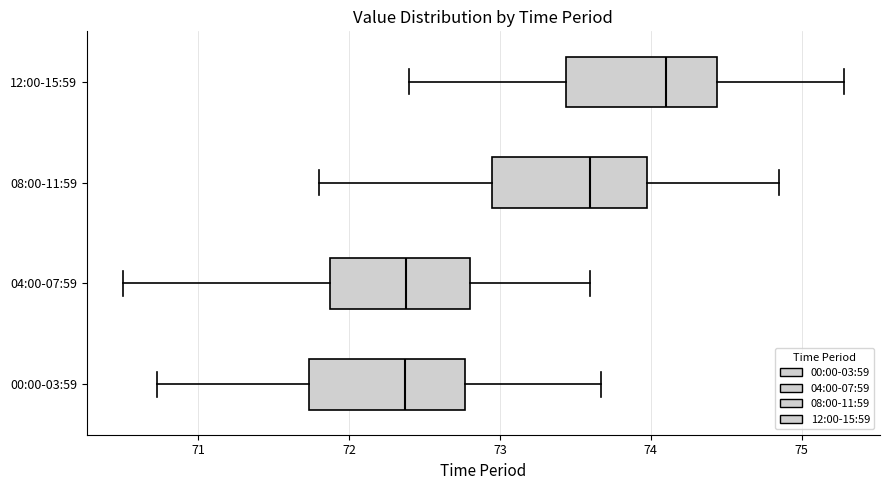

Reading bottom to top, transcribe this box plot: for each box, give where its median line is, the range the box spans, and where its two whiskers end, as read against the x-axis. The values are not printed on the chart, so give them approximately, as read against the axis.

00:00-03:59: median 72.4, box 71.7 to 72.8, whiskers 70.7 to 73.7
04:00-07:59: median 72.4, box 71.9 to 72.8, whiskers 70.5 to 73.6
08:00-11:59: median 73.6, box 73.0 to 74.0, whiskers 71.8 to 74.9
12:00-15:59: median 74.1, box 73.4 to 74.4, whiskers 72.4 to 75.3